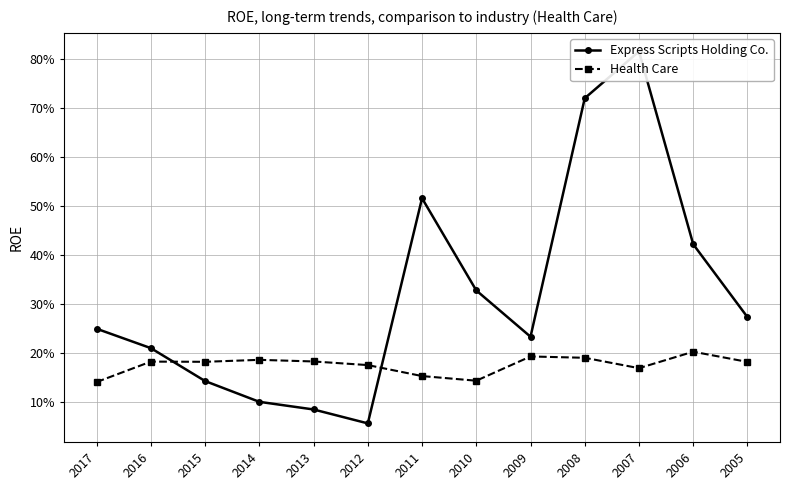

Rank the series by their average value, from lowest to highest.

Health Care, Express Scripts Holding Co.